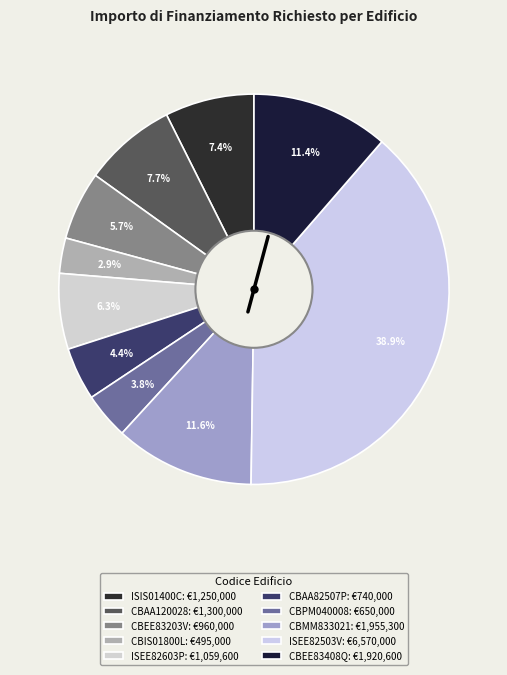

Combined, do CBMM833021 and CBEE83203V account for over 50%?

No